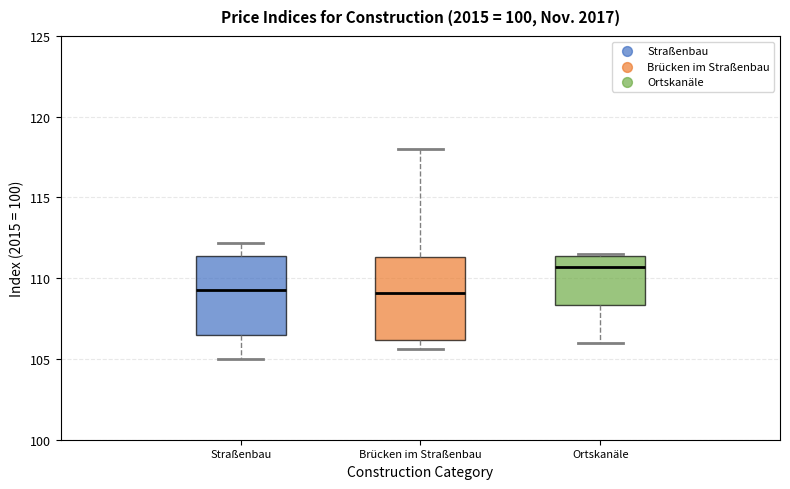

Reading left to right, transcribe this box plot: for each box, give where its median line is, the range the box spans, and where its two whiskers end, as read against the y-axis. The values are not printed on the chart, so give them approximately, as read against the axis.

Straßenbau: median 109.5, box 106.5 to 111.5, whiskers 105.0 to 112.0
Brücken im Straßenbau: median 109.0, box 106.0 to 111.5, whiskers 105.5 to 118.0
Ortskanäle: median 110.5, box 108.5 to 111.5, whiskers 106.0 to 111.5 (just above the box's upper edge)